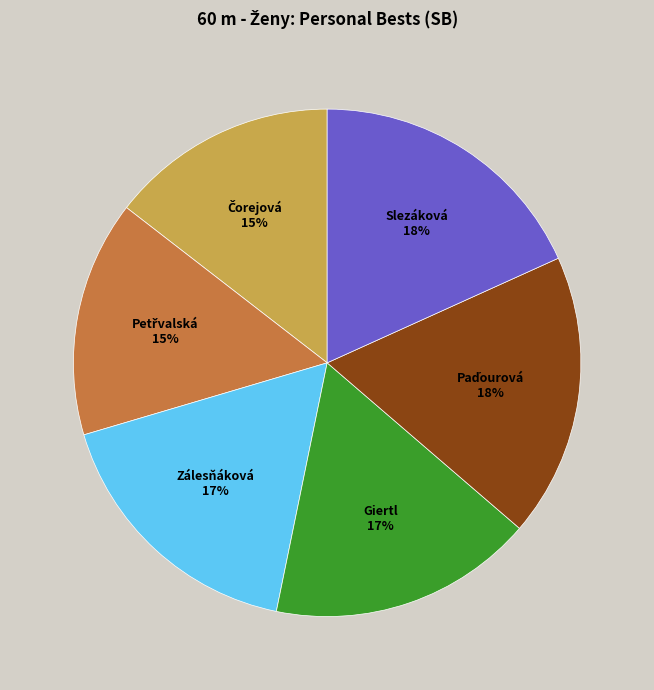

Is there any slice that represents more than half of the pie?

No